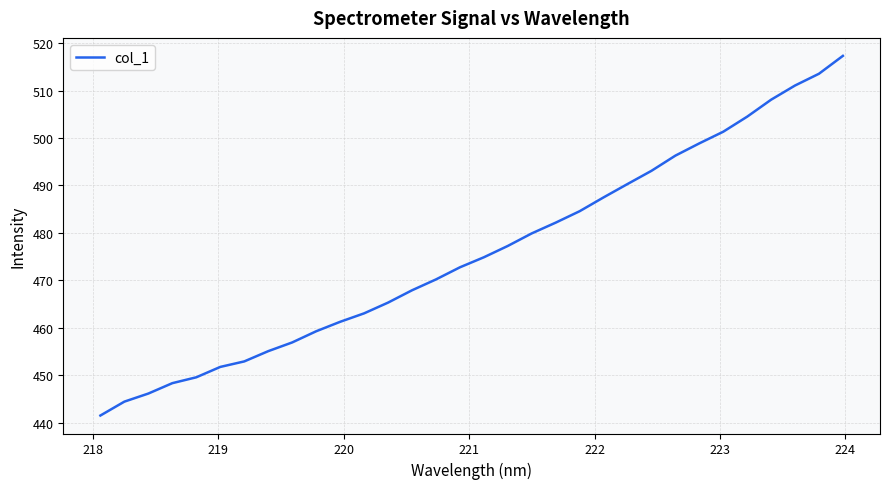

Does the chart have visible grid lines?

Yes